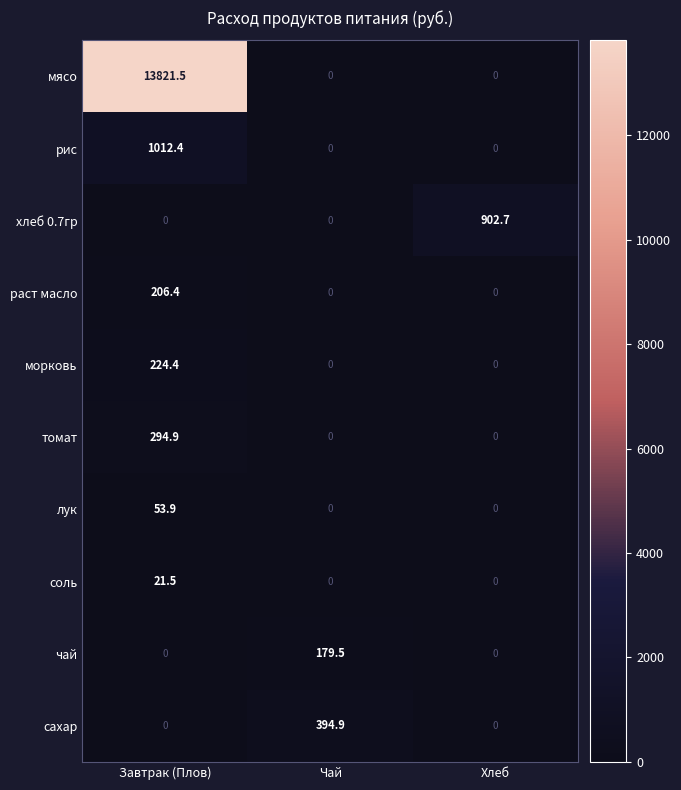

What is the difference between the maximum and minimum values in the мясо series?

13821.5